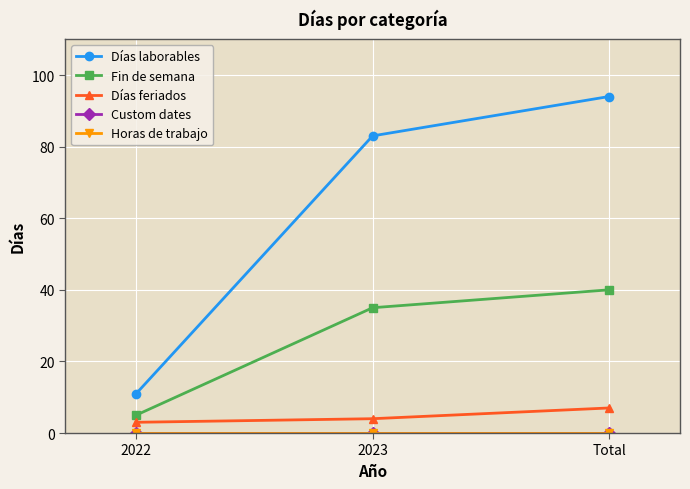

Which series has the largest total across all categories?

Días laborables